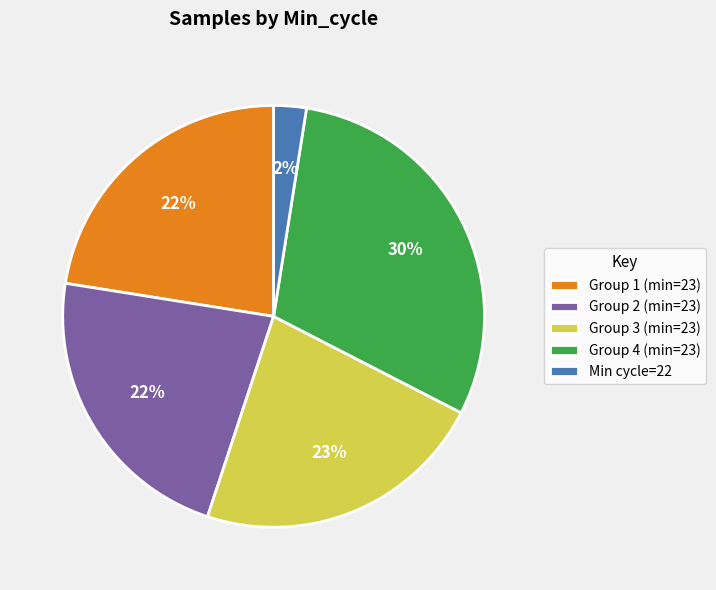

What is the ratio of the value at Group 1 (min=23) to the value at Group 4 (min=23)?

0.7